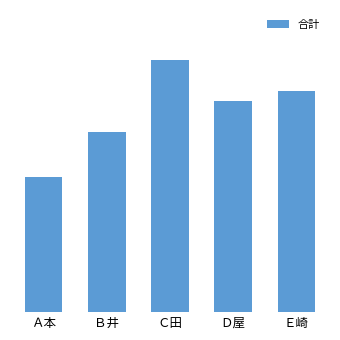

Are the bars horizontal?

No